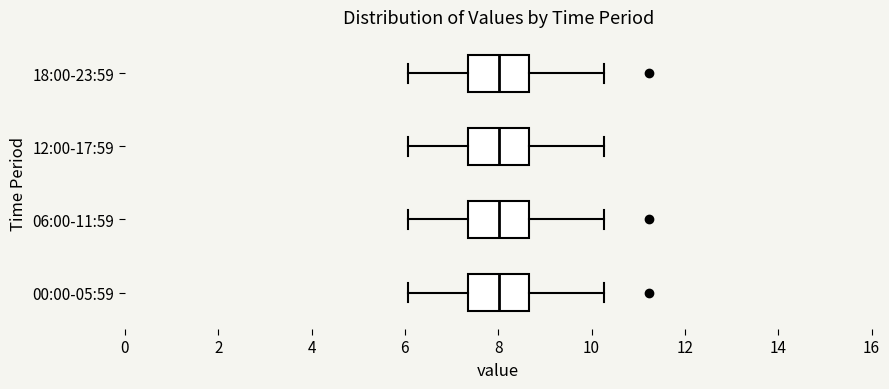

Reading bottom to top, read every box against the x-axis: the position of its median line, the range the box covers, and the ends of its whiskers. The values are not printed on the chart, so give them approximately, as read against the axis.

00:00-05:59: median 8.0, box 7.4 to 8.6, whiskers 6.0 to 10.2
06:00-11:59: median 8.0, box 7.4 to 8.6, whiskers 6.0 to 10.2
12:00-17:59: median 8.0, box 7.4 to 8.6, whiskers 6.0 to 10.2
18:00-23:59: median 8.0, box 7.4 to 8.6, whiskers 6.0 to 10.2